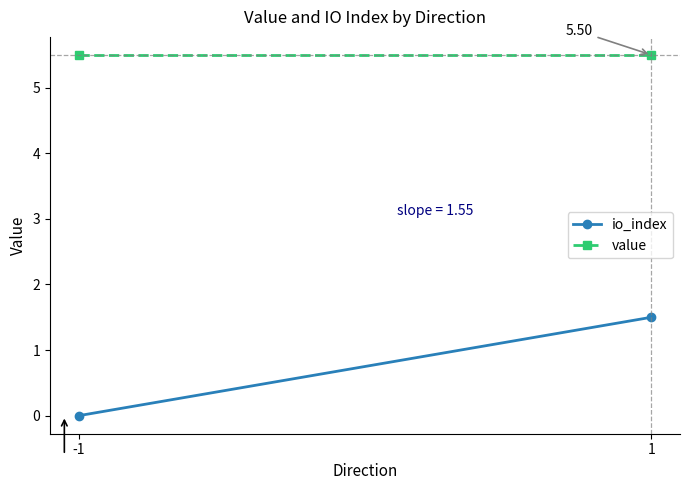

What is the total value across all series at 1?

7.0